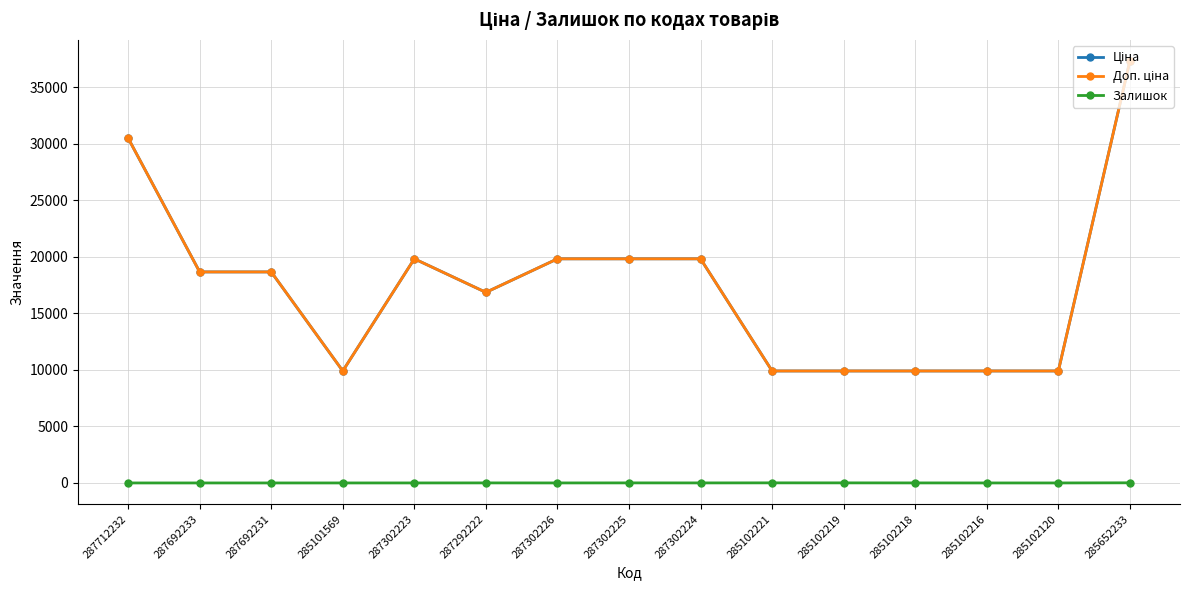

List the series in order of their peak value, highest first.

Ціна, Доп. ціна, Залишок